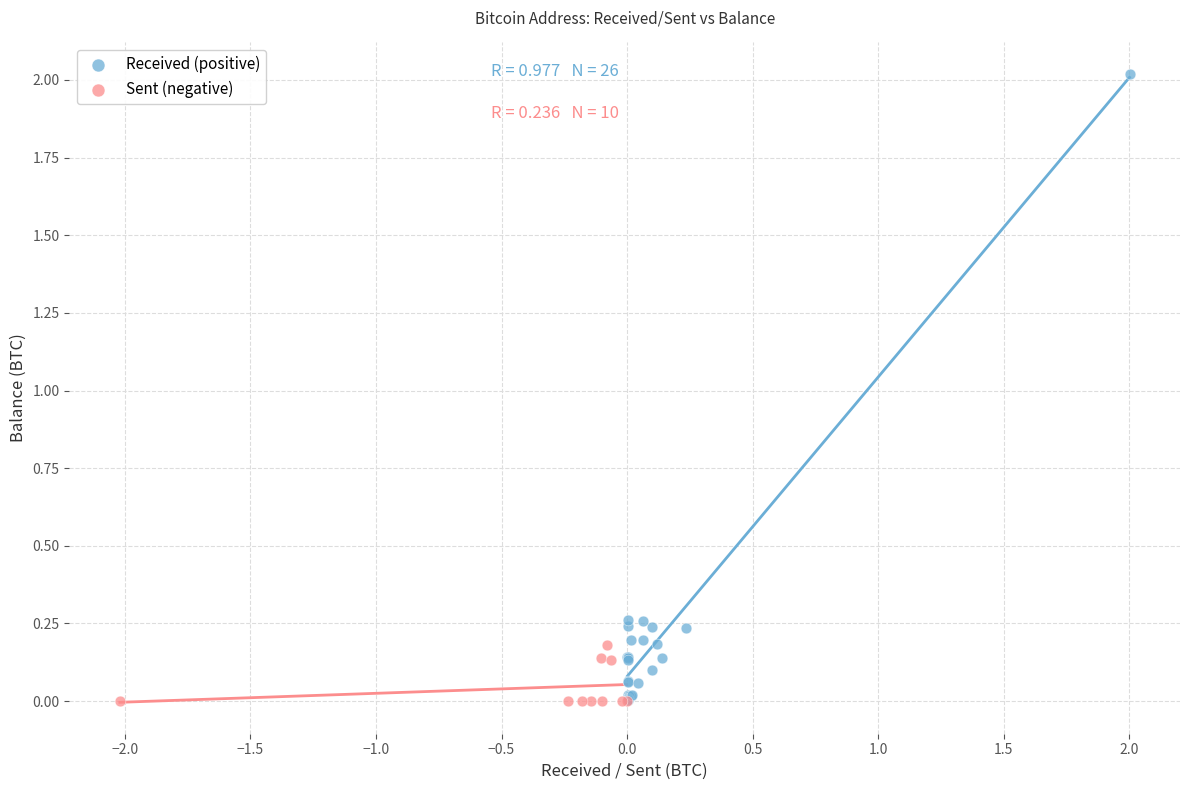

Which series has the widest spread of Y values?

Received (positive)